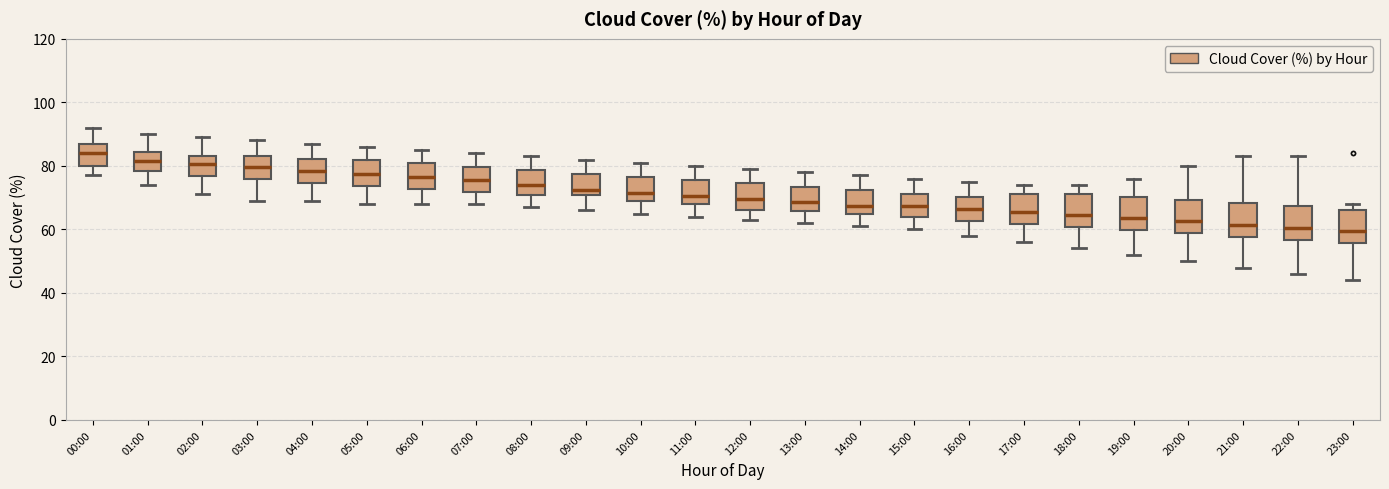

Reading left to right, read every box against the y-axis: the position of its median line, the range the box covers, and the ends of its whiskers. The values are not printed on the chart, so give them approximately, as read against the axis.

00:00: median 84, box 80 to 88, whiskers 78 to 92
01:00: median 82, box 78 to 84, whiskers 74 to 90
02:00: median 80, box 76 to 84, whiskers 72 to 90
03:00: median 80, box 76 to 84, whiskers 70 to 88
04:00: median 78, box 74 to 82, whiskers 70 to 88
05:00: median 78, box 74 to 82, whiskers 68 to 86
06:00: median 76, box 72 to 80, whiskers 68 to 86
07:00: median 76, box 72 to 80, whiskers 68 to 84
08:00: median 74, box 70 to 78, whiskers 68 to 84
09:00: median 72, box 70 to 78, whiskers 66 to 82
10:00: median 72, box 70 to 76, whiskers 66 to 82
11:00: median 70, box 68 to 76, whiskers 64 to 80
12:00: median 70, box 66 to 74, whiskers 64 to 80
13:00: median 68, box 66 to 74, whiskers 62 to 78
14:00: median 68, box 64 to 72, whiskers 62 to 78
15:00: median 68, box 64 to 72, whiskers 60 to 76
16:00: median 66, box 62 to 70, whiskers 58 to 76
17:00: median 66, box 62 to 72, whiskers 56 to 74
18:00: median 64, box 60 to 72, whiskers 54 to 74
19:00: median 64, box 60 to 70, whiskers 52 to 76
20:00: median 62, box 58 to 70, whiskers 50 to 80
21:00: median 62, box 58 to 68, whiskers 48 to 84
22:00: median 60, box 56 to 68, whiskers 46 to 84
23:00: median 60, box 56 to 66, whiskers 44 to 68